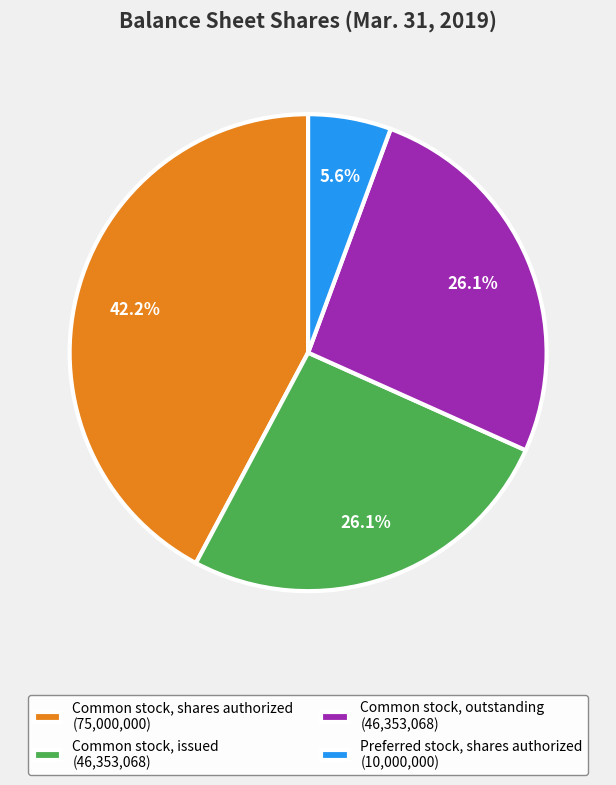

Between Common stock, shares authorized (75,000,000) and Common stock, issued (46,353,068), which is larger?

Common stock, shares authorized (75,000,000)